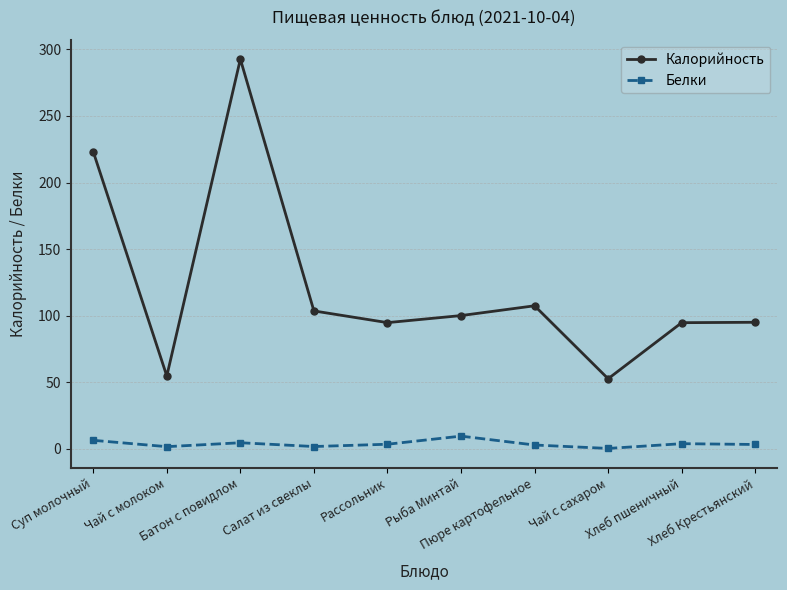

True or false: Калорийность and Белки intersect in this chart.

False